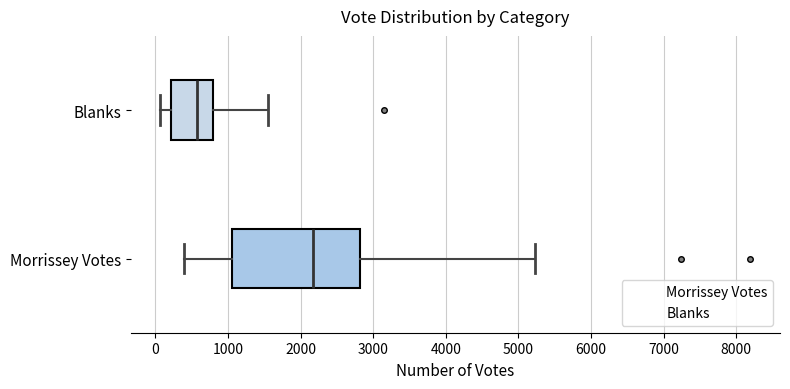

Reading bottom to top, read every box against the x-axis: the position of its median line, the range the box covers, and the ends of its whiskers. The values are not printed on the chart, so give them approximately, as read against the axis.

Morrissey Votes: median 2200, box 1100 to 2800, whiskers 400 to 5200
Blanks: median 600, box 200 to 800, whiskers 100 to 1600